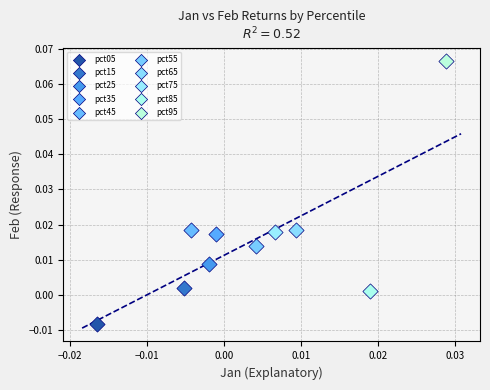

Which series contains the lowest Y value?

pct05